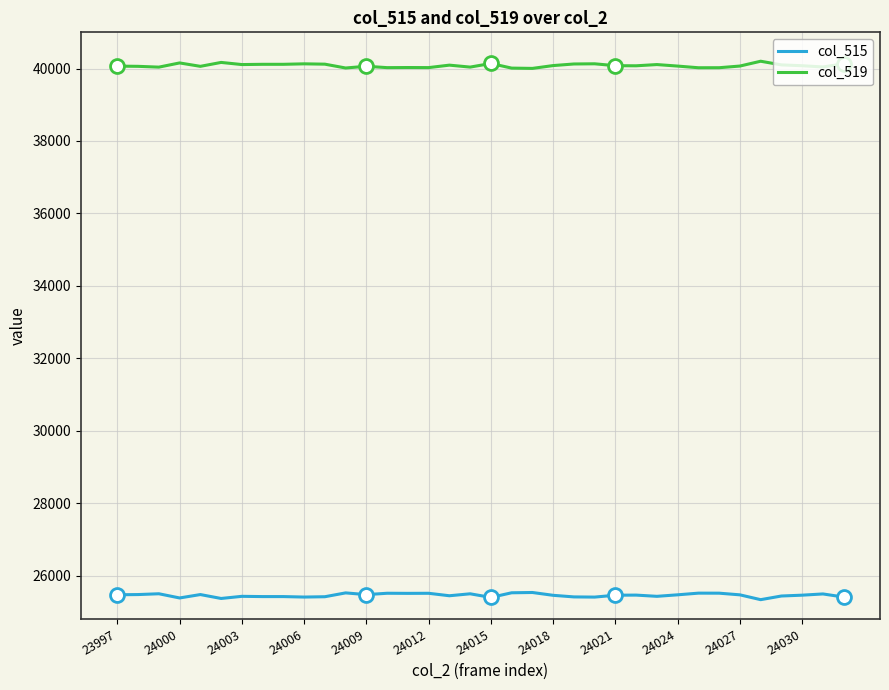

Rank the series by their average value, from highest to lowest.

col_519, col_515